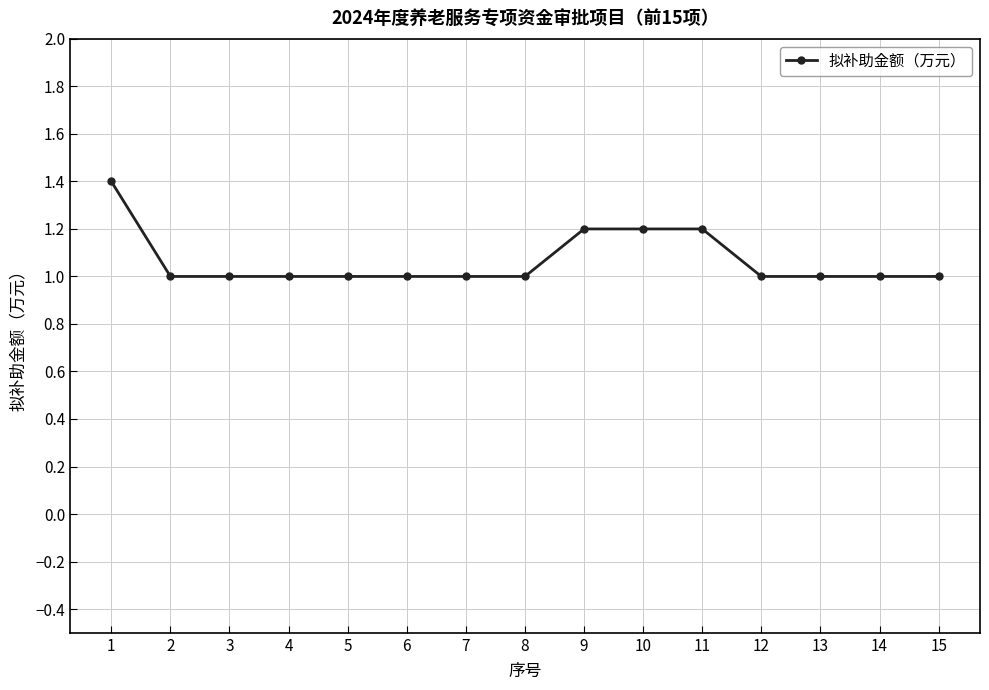

Read the value at 2.

1.0